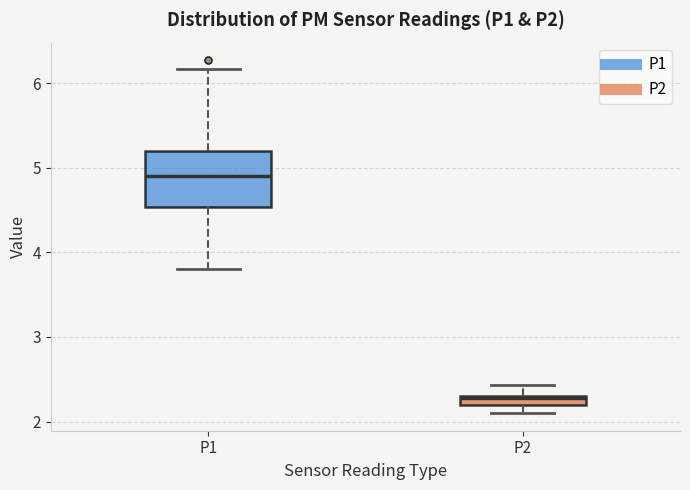

Comparing the boxes themselves (not the whiskers), which one is the tallest?

P1